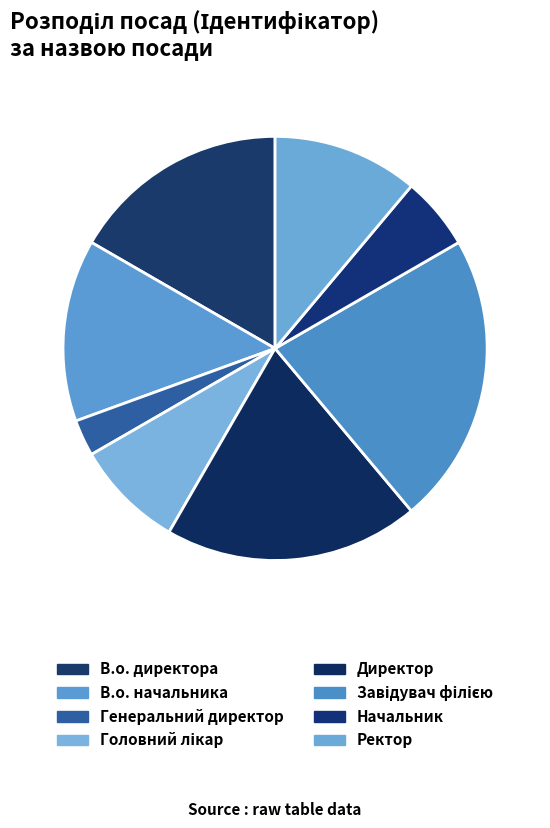

How many segments does this pie chart have?

8